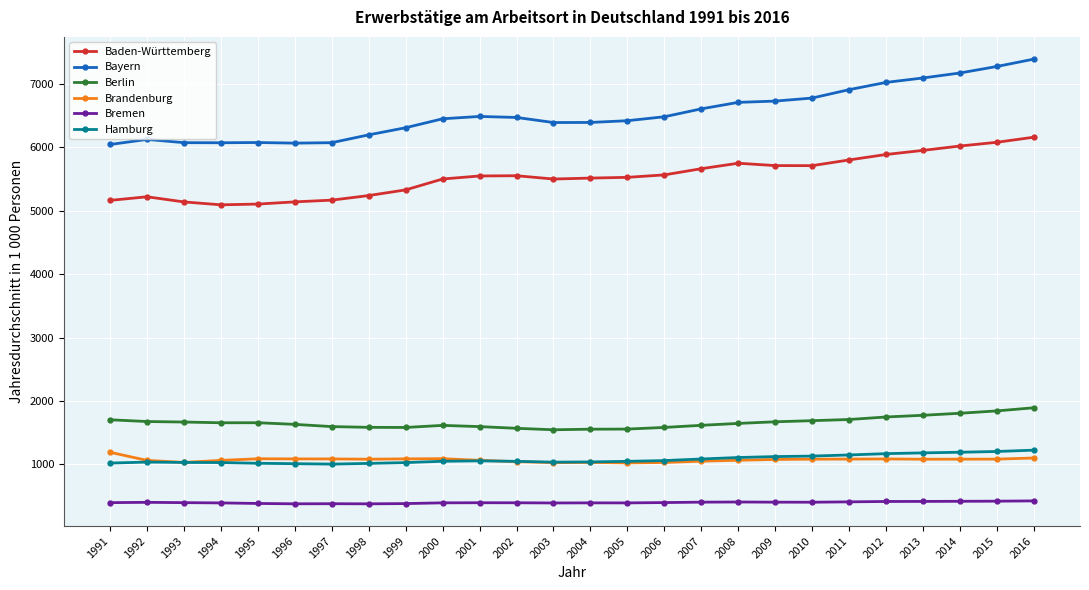

Which series has the widest spread of values?

Bayern